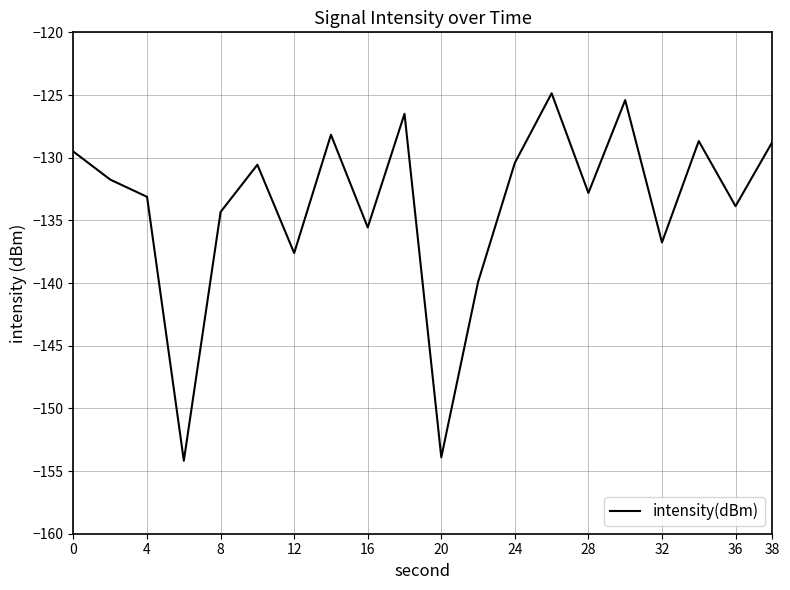

What is the greatest value displayed?

-124.9